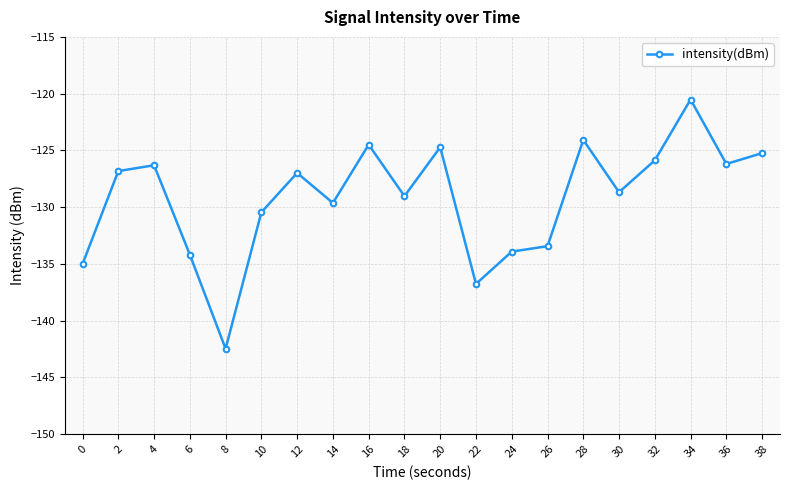

What is the change in value from 12 to 22?

-9.8